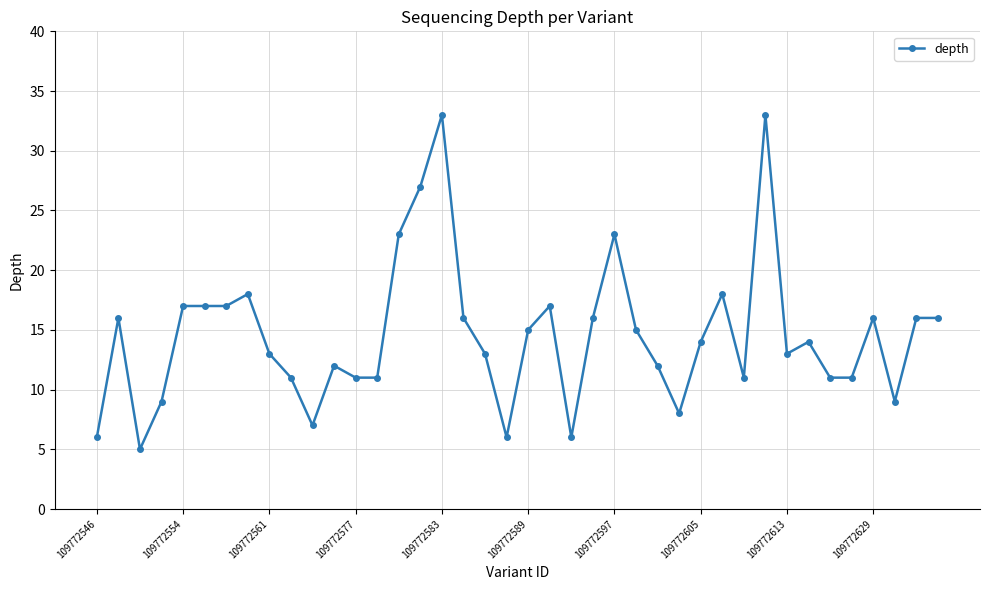

What is the average value?

15